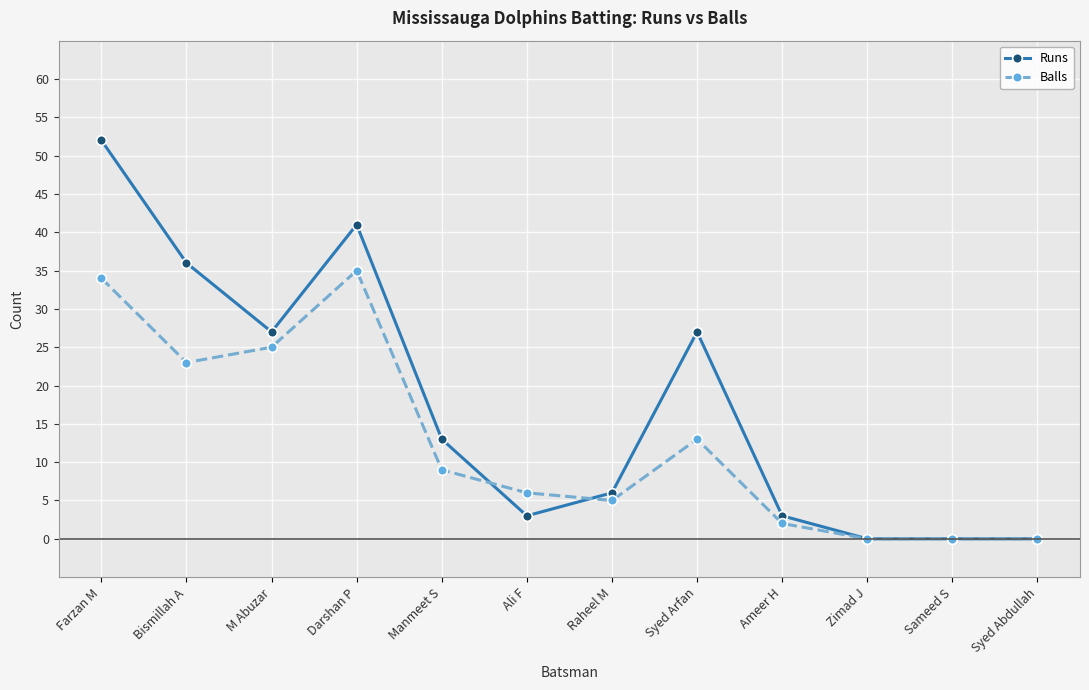

What is the difference between the highest and lowest values at Darshan P?

6